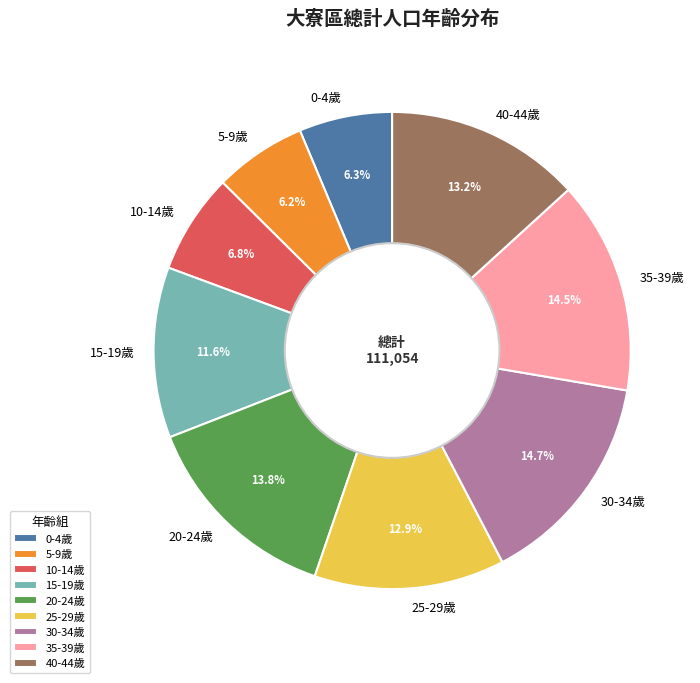

To the nearest percent, what is the difference between the largest and smallest slice percentages?

8%